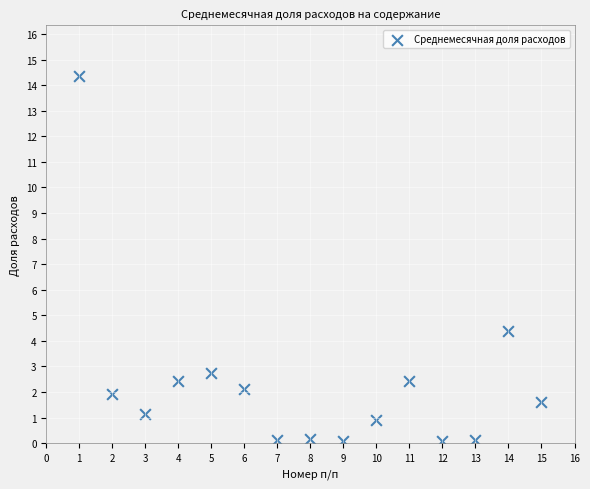

What Y value in the scatter plot is closest to 7?

4.4